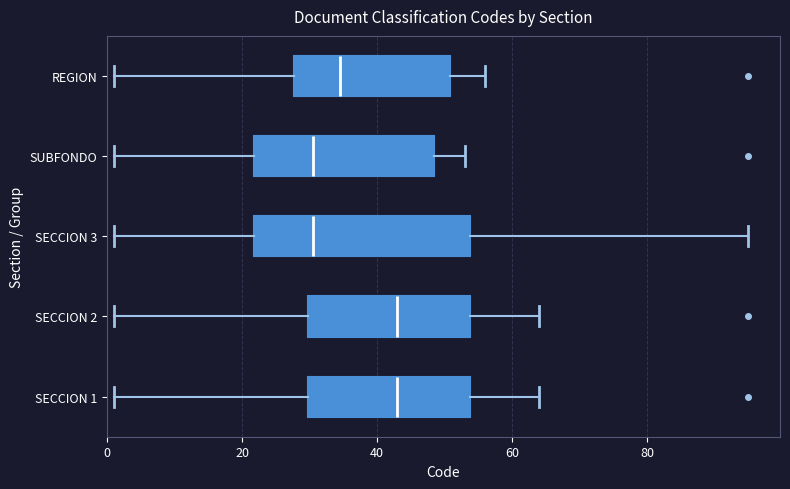

Reading bottom to top, read every box against the x-axis: the position of its median line, the range the box covers, and the ends of its whiskers. The values are not printed on the chart, so give them approximately, as read against the axis.

SECCION 1: median 44, box 30 to 54, whiskers 2 to 64
SECCION 2: median 44, box 30 to 54, whiskers 2 to 64
SECCION 3: median 30, box 22 to 54, whiskers 2 to 96
SUBFONDO: median 30, box 22 to 48, whiskers 2 to 54
REGION: median 34, box 28 to 50, whiskers 2 to 56